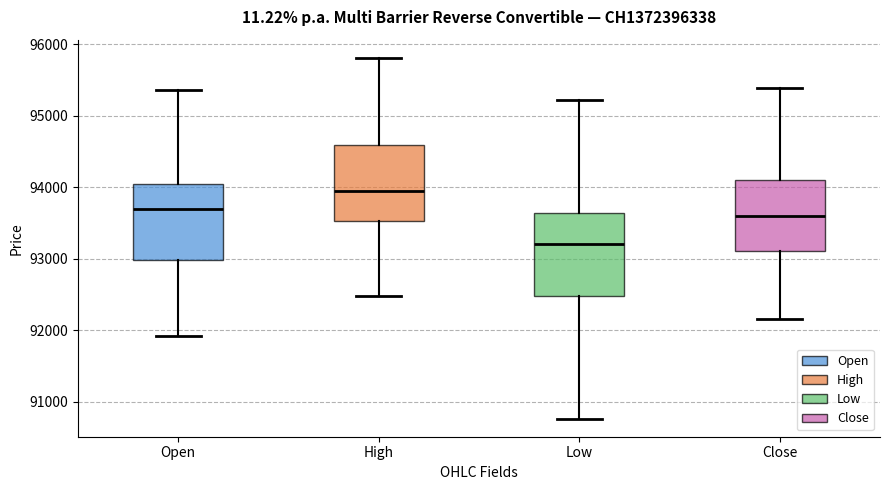

Reading left to right, transcribe this box plot: for each box, give where its median line is, the range the box spans, and where its two whiskers end, as read against the y-axis. The values are not printed on the chart, so give them approximately, as read against the axis.

Open: median 93700, box 93000 to 94000, whiskers 91900 to 95400
High: median 94000, box 93500 to 94600, whiskers 92500 to 95800
Low: median 93200, box 92500 to 93600, whiskers 90800 to 95200
Close: median 93600, box 93100 to 94100, whiskers 92200 to 95400